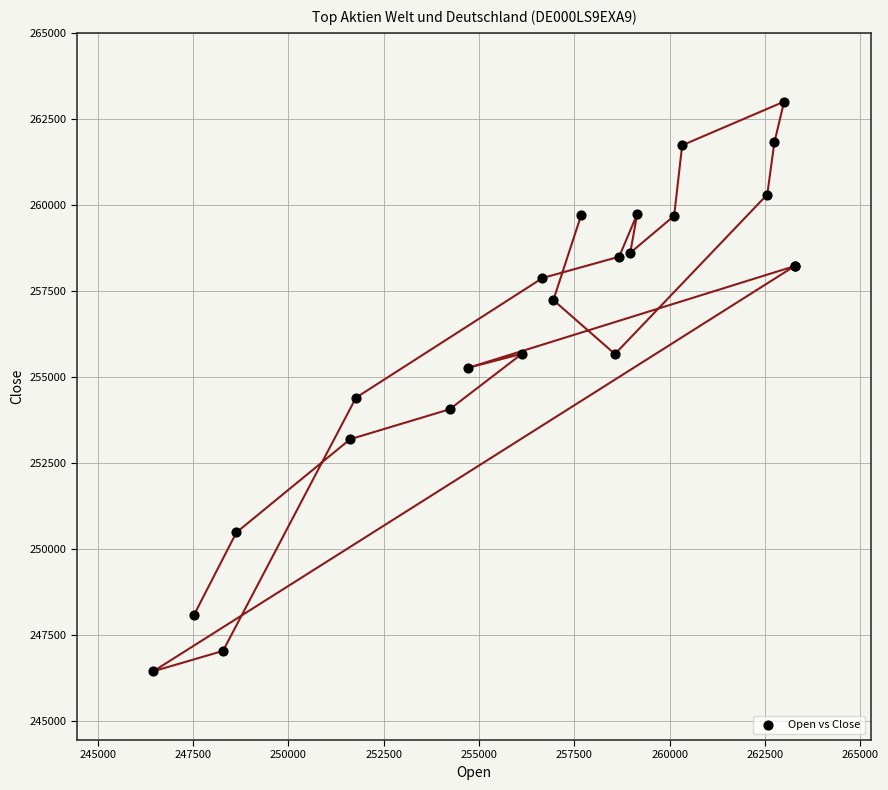

What Y value in the scatter plot is closest to 254724?

254397